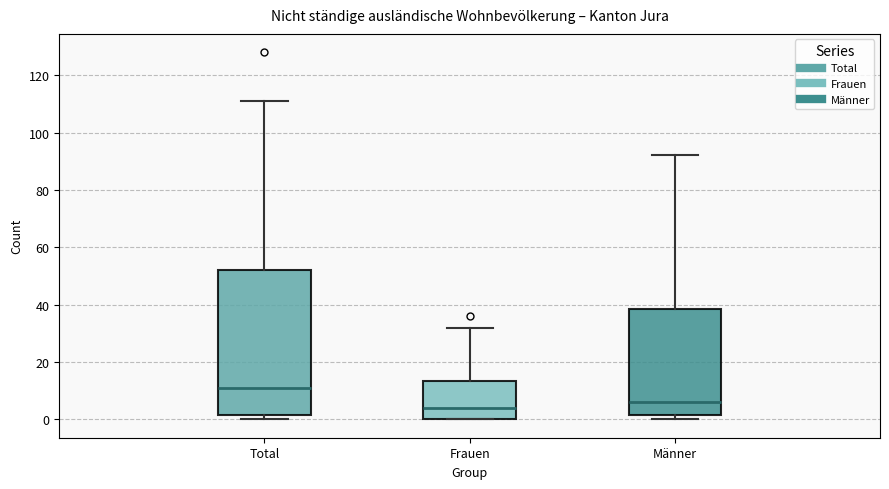

Comparing the boxes themselves (not the whiskers), which one is the tallest?

Total